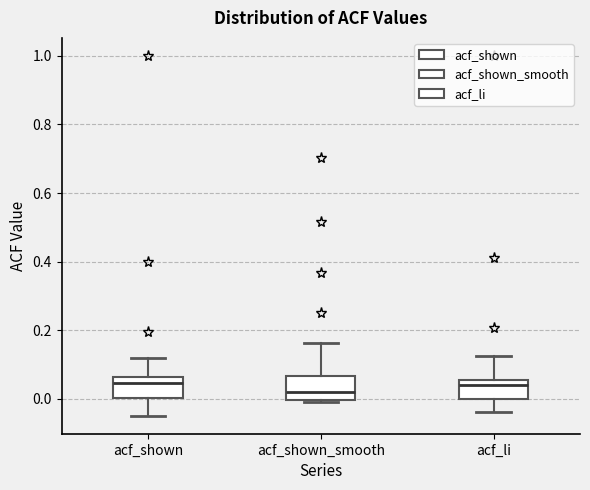

Where is the lower edge of the box for acf_shown_smooth on the y-axis? The values are not printed on the chart, so give them approximately, as read against the axis.

0.00